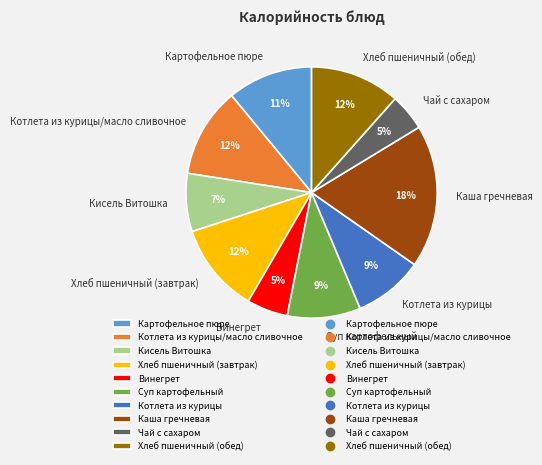

Is the sum of Котлета из курицы and Картофельное пюре greater than half?

No